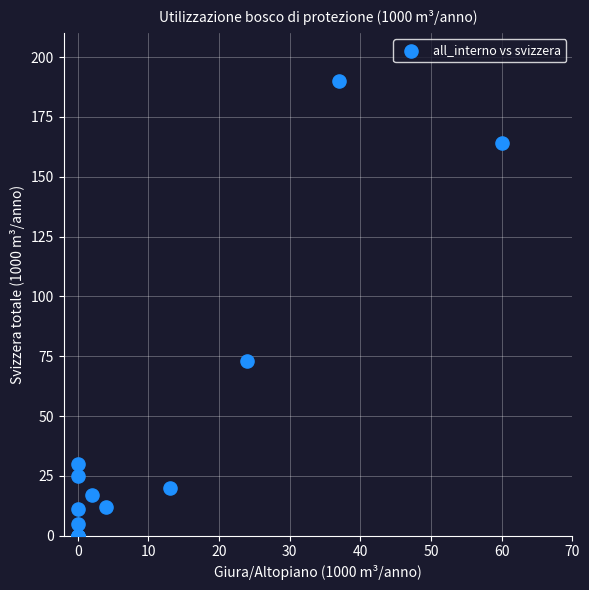

What Y value in the scatter plot is closest to 95?

73